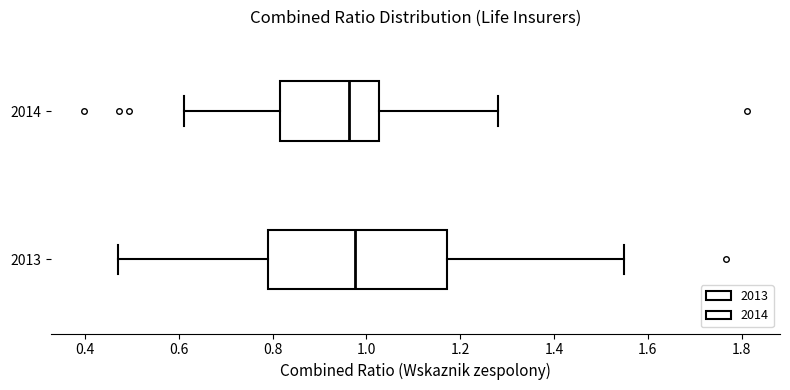

Reading bottom to top, transcribe this box plot: for each box, give where its median line is, the range the box spans, and where its two whiskers end, as read against the x-axis. The values are not printed on the chart, so give them approximately, as read against the axis.

2013: median 0.98, box 0.78 to 1.18, whiskers 0.46 to 1.54
2014: median 0.96, box 0.82 to 1.02, whiskers 0.60 to 1.28